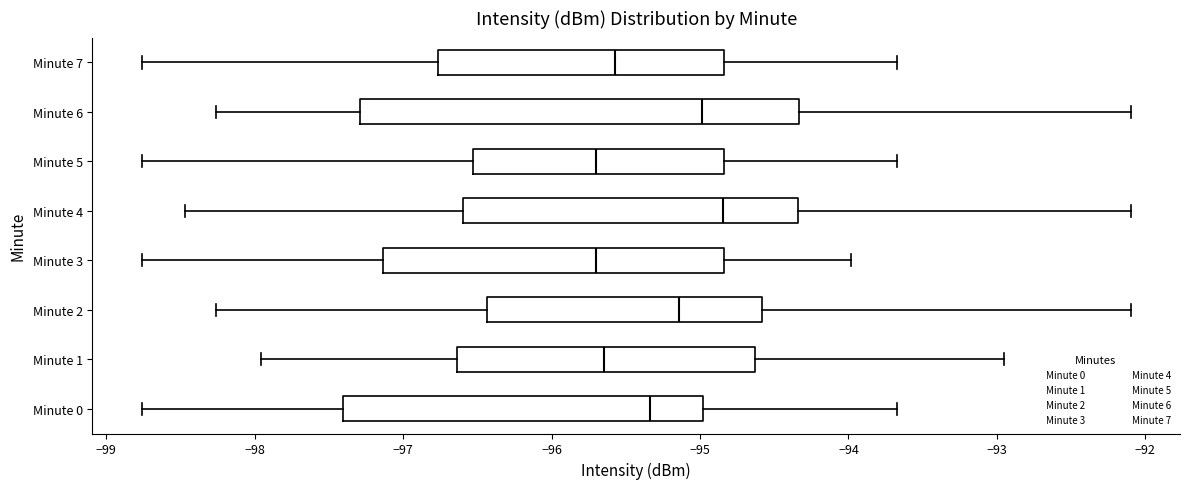

Where does the median line of the box for Minute 1 sit on the x-axis? The values are not printed on the chart, so give them approximately, as read against the axis.

-95.6